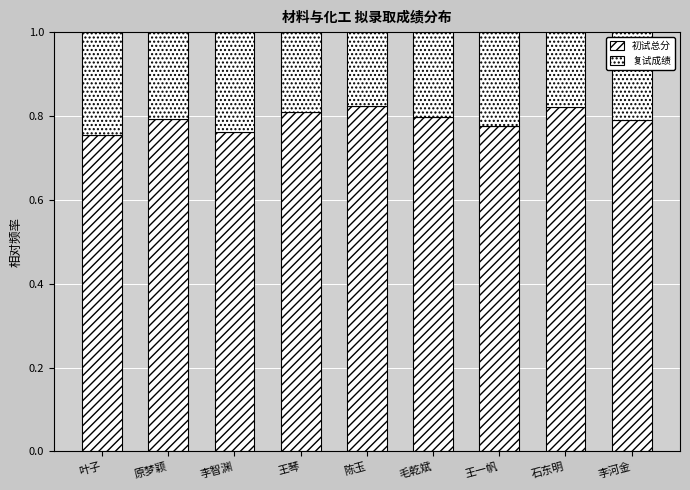

Rank the categories by 初试总分 value from highest to lowest.

陈玉, 石东明, 王琴, 毛乾斌, 原梦颖, 李河金, 王一帆, 李智渊, 叶子